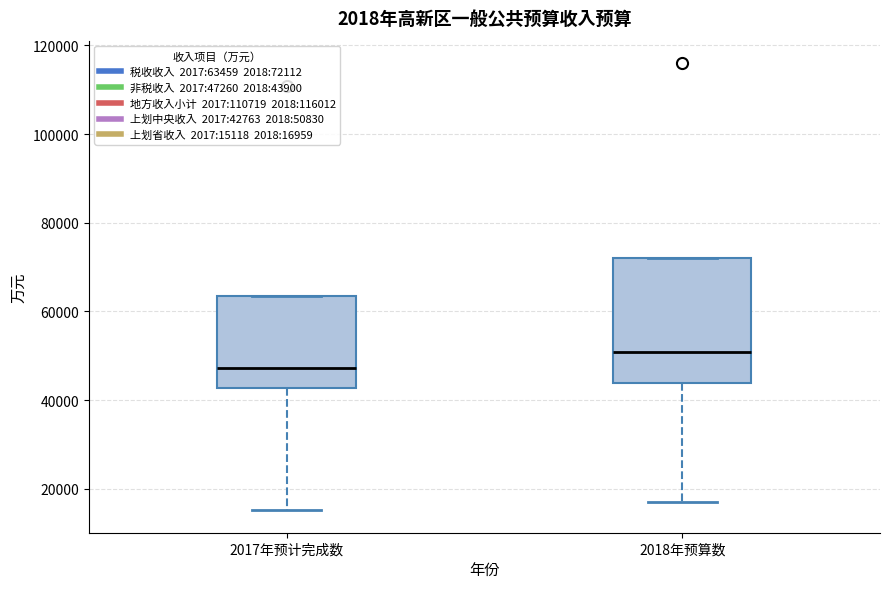

Which box has the lowest median line?

2017年预计完成数